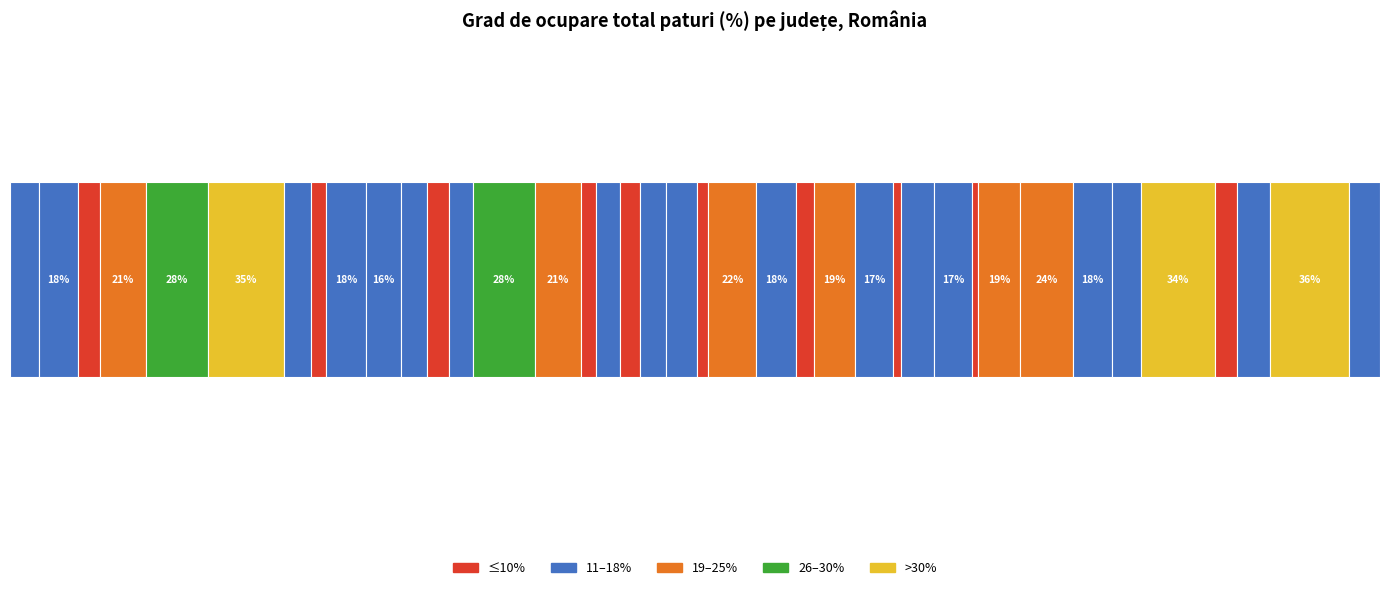

Reading left to right, list all the values displayed in this chart.

ALBA=13	ARAD=18	ARGEȘ=10	BACĂU=21	BIHOR=28	BISTRIȚA-NĂSĂUD=35	BOTOȘANI=12	BRĂILA=7	BRAȘOV=18	BUCUREȘTI - ILFOV=16	BUZĂU=12	CĂLĂRAȘI=10	CARAȘ-SEVREIN=11	CLUJ=28	CONSTANȚA=21	COVASNA=7	DÂMBOVIȚA=11	DOLJ=9	GALAȚI=12	GIURGIU=14	GORJ=5	HARGHITA=22	HUNEDOARA=18	IALOMIȚA=8	IAȘI=19	MARAMUREȘ=17	MEHEDINȚI=4	MUREȘ=15	NEAMȚ=17	OLT=3	PRAHOVA=19	SĂLAJ=24	SATU-MARE=18	SIBIU=13	SUCEAVA=34	TELEORMAN=10	TIMIȘ=15	TULCEA=36	VÂLCEA=14